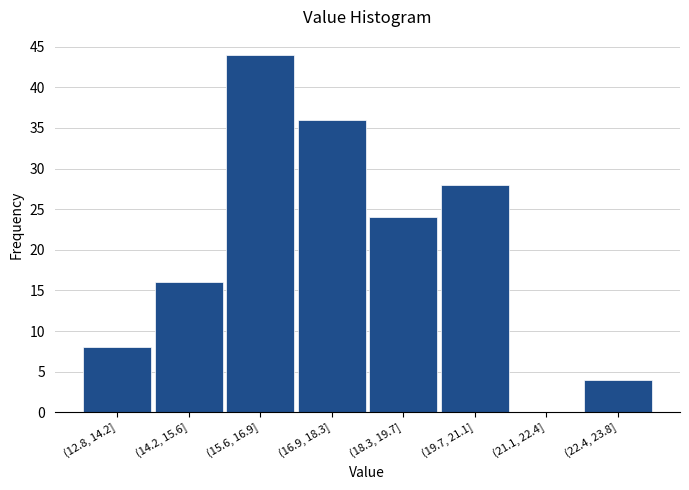

Reading right to left, extract all data points from this chart.

(22.4, 23.8]=4	(21.1, 22.4]=0	(19.7, 21.1]=28	(18.3, 19.7]=24	(16.9, 18.3]=36	(15.6, 16.9]=44	(14.2, 15.6]=16	(12.8, 14.2]=8